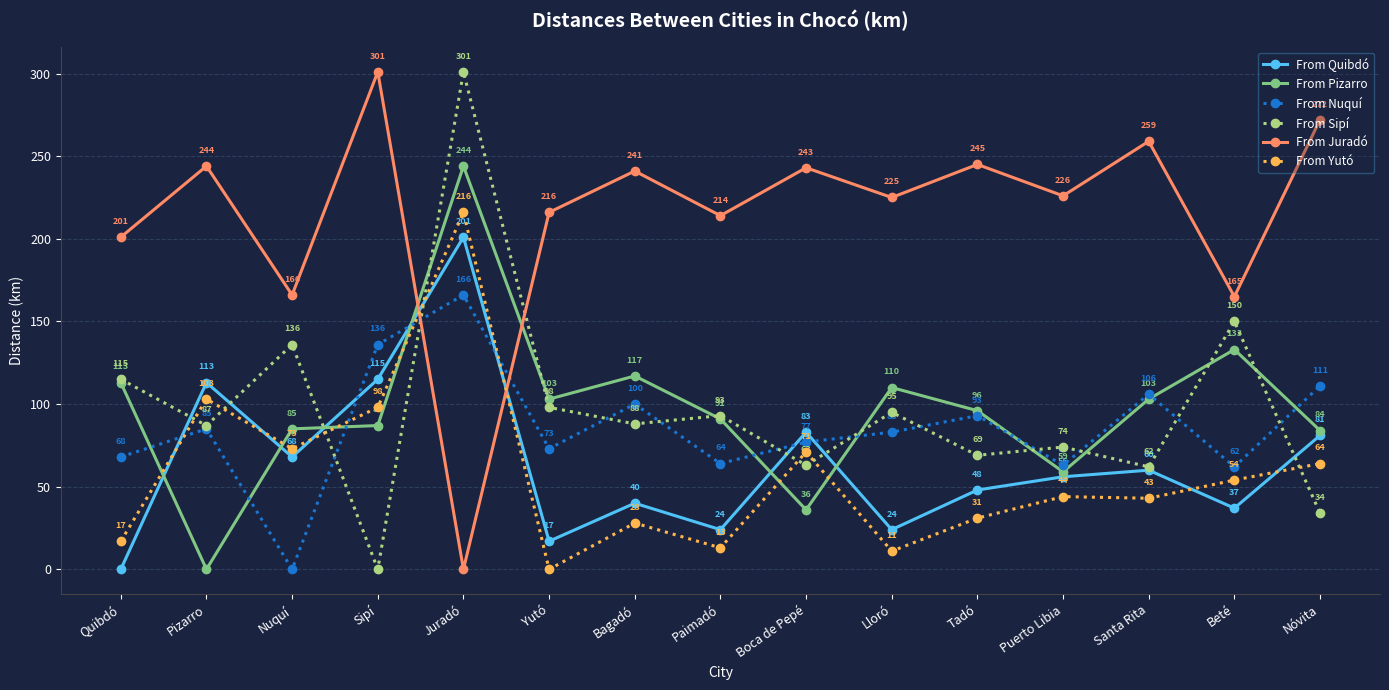

Is this an area chart (filled region under the line)?

No